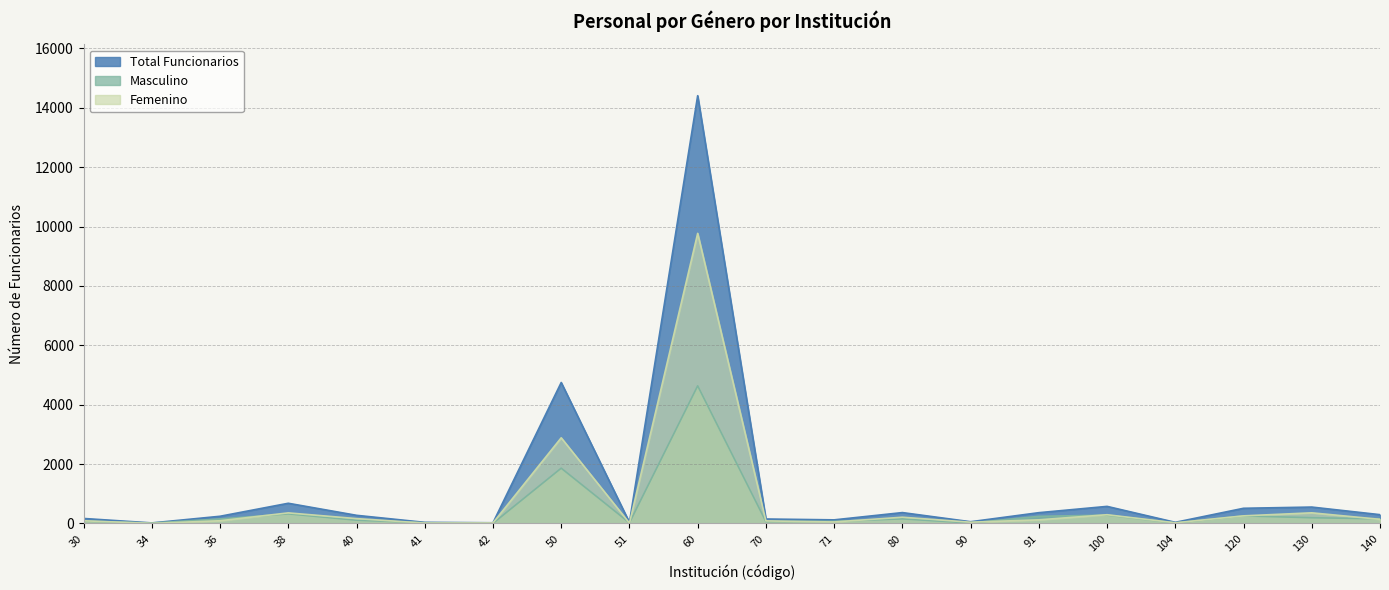

Between 80 and 41, which is larger?

80